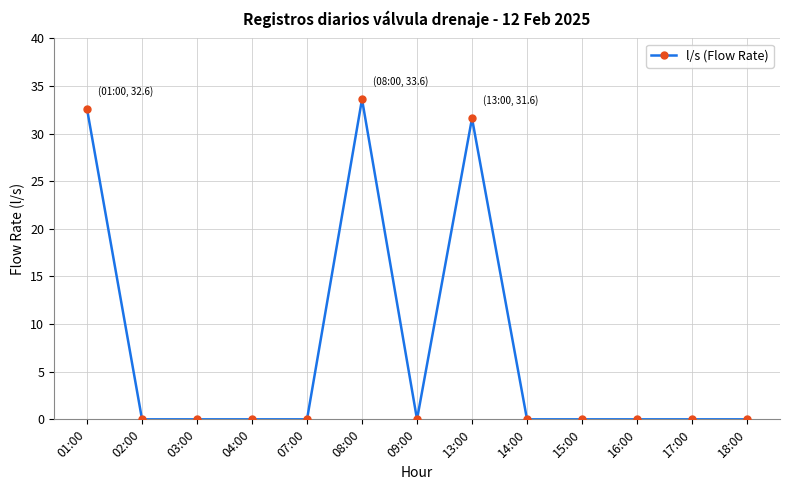

How many data points does each series have?

13